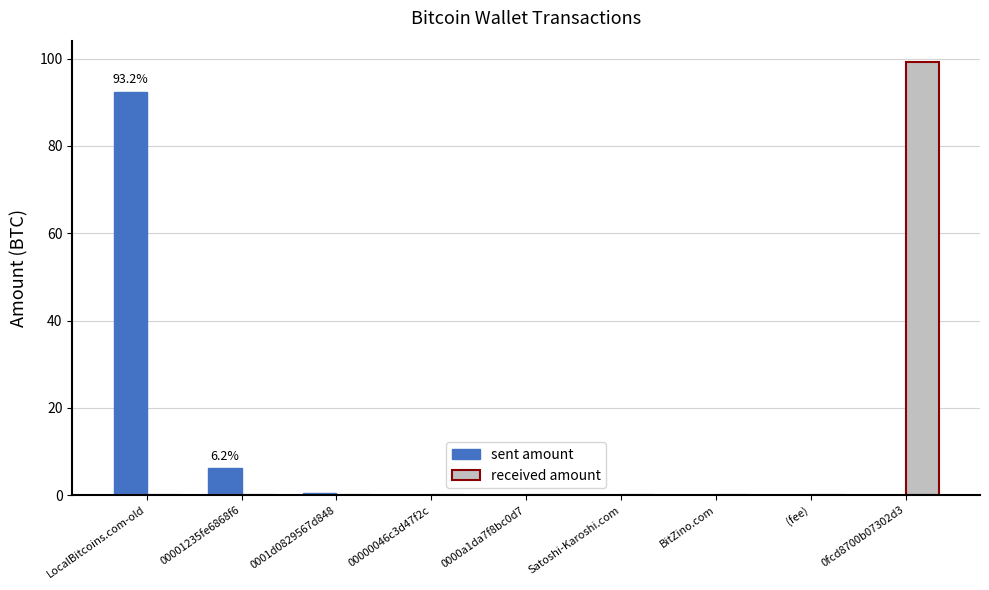

True or false: received amount has a value of 36.3 at (fee).

False